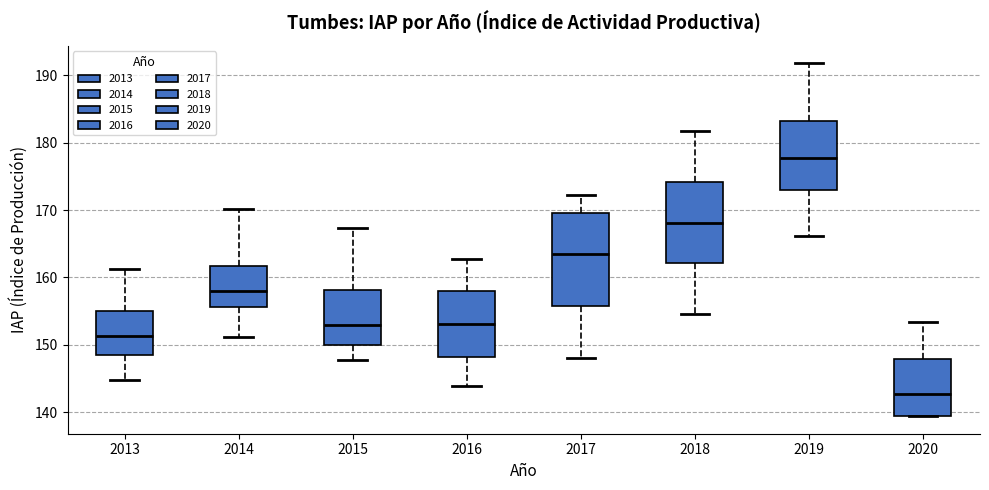

Reading left to right, transcribe this box plot: for each box, give where its median line is, the range the box spans, and where its two whiskers end, as read against the y-axis. The values are not printed on the chart, so give them approximately, as read against the axis.

2013: median 151, box 148 to 155, whiskers 145 to 161
2014: median 158, box 156 to 162, whiskers 151 to 170
2015: median 153, box 150 to 158, whiskers 148 to 167
2016: median 153, box 148 to 158, whiskers 144 to 163
2017: median 163, box 156 to 170, whiskers 148 to 172
2018: median 168, box 162 to 174, whiskers 155 to 182
2019: median 178, box 173 to 183, whiskers 166 to 192
2020: median 143, box 139 to 148, whiskers 139 to 153